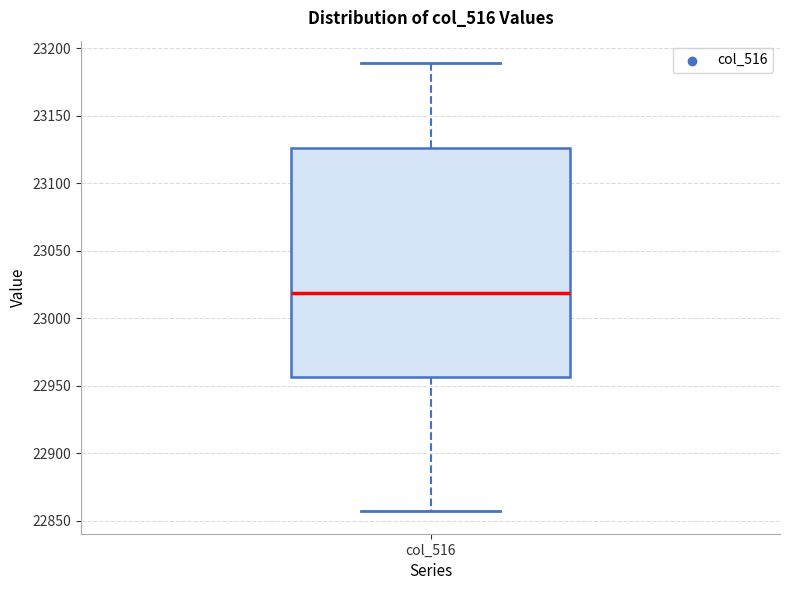

Transcribe this box plot: give where the median line is, the range the box spans, and where the two whiskers end, as read against the y-axis. The values are not printed on the chart, so give them approximately, as read against the axis.

median 23020, box 22955 to 23125, whiskers 22855 to 23190